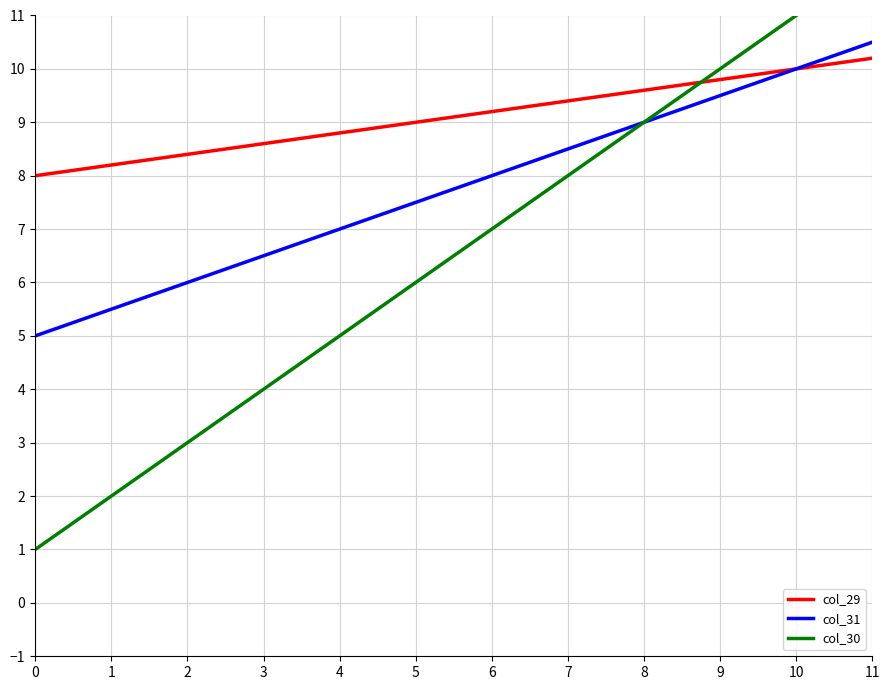

What is the difference between the highest and lowest values at 12?

2.6